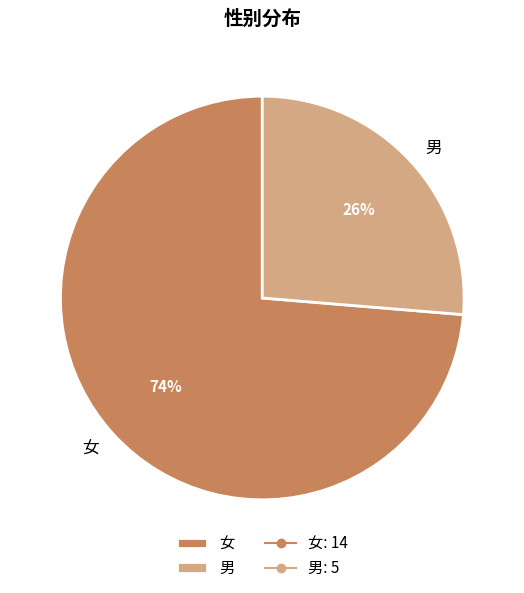

Approximately how many times larger is the value at 女 compared to 男?

2.8